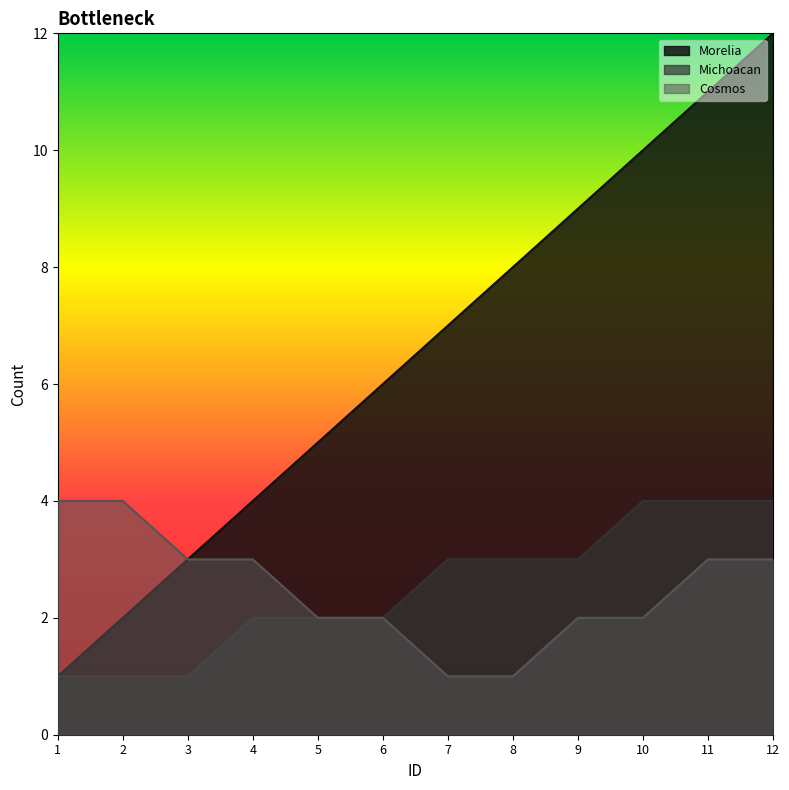

At which label does Morelia reach its peak?

12